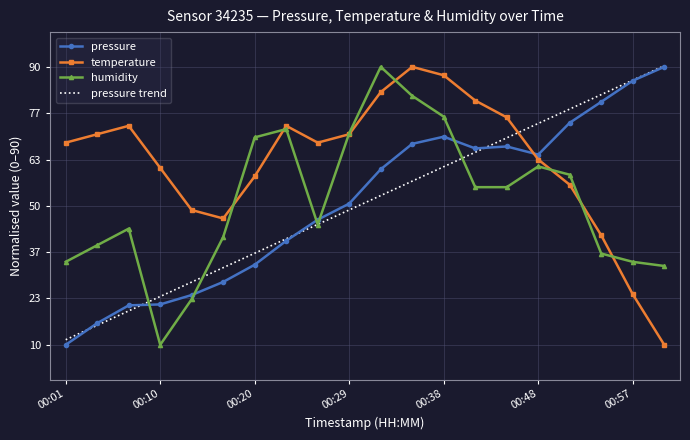

What is the minimum value for humidity?

10.0